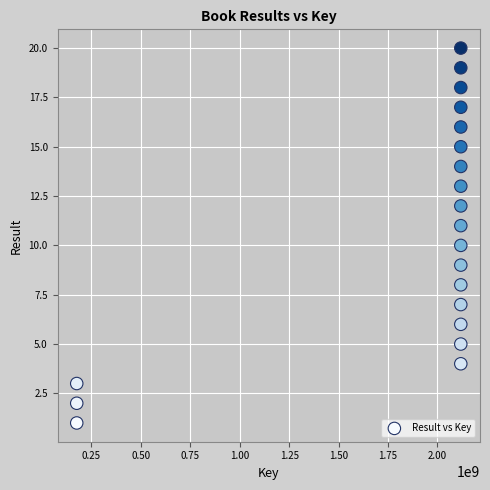

What is the range of Y values (max minus min)?

19